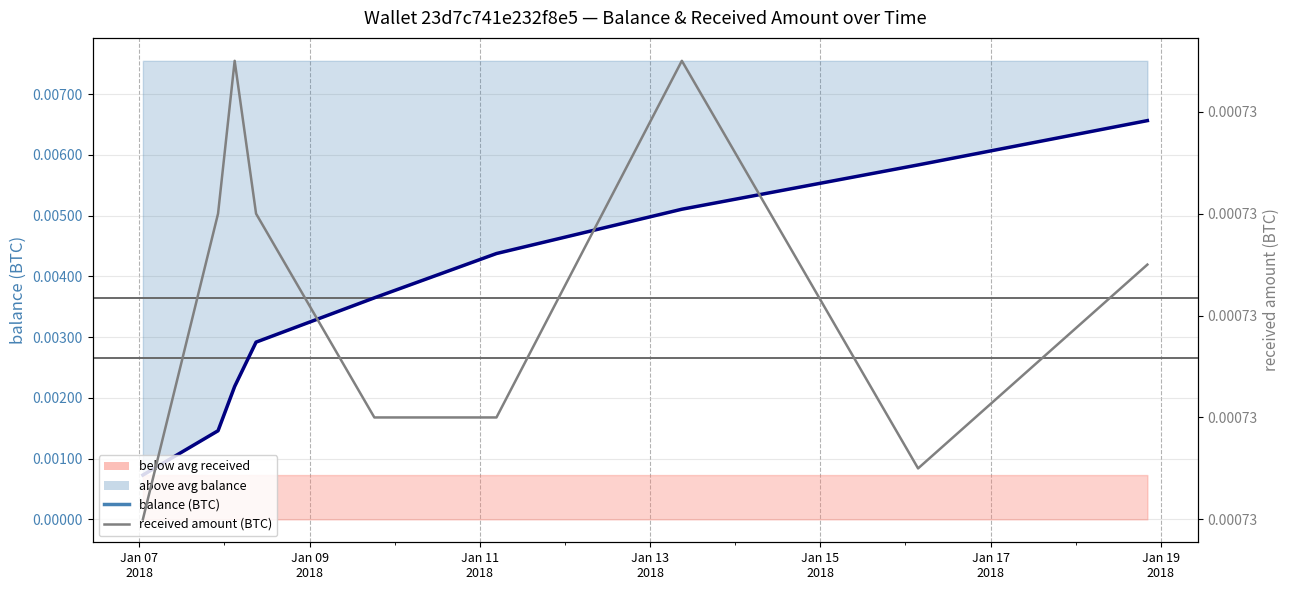

The received amount (BTC) series shows 0.0 at Jan 11
2018. True or false?

True